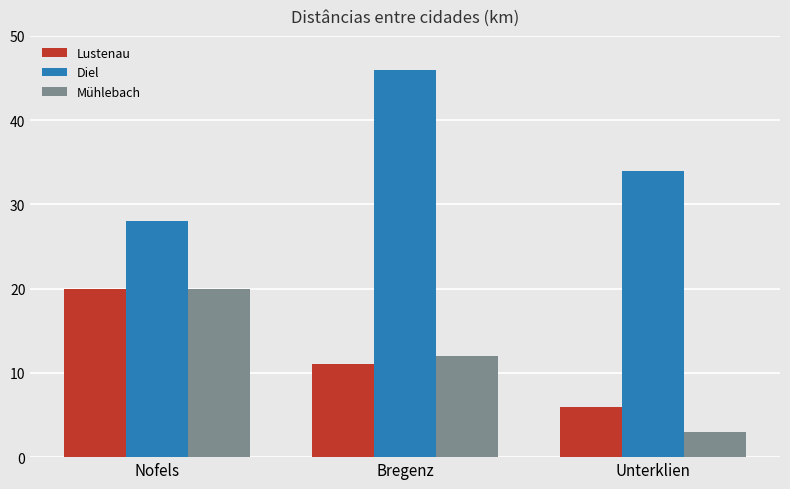

Is it true that Lustenau equals 9 at Unterklien?

False